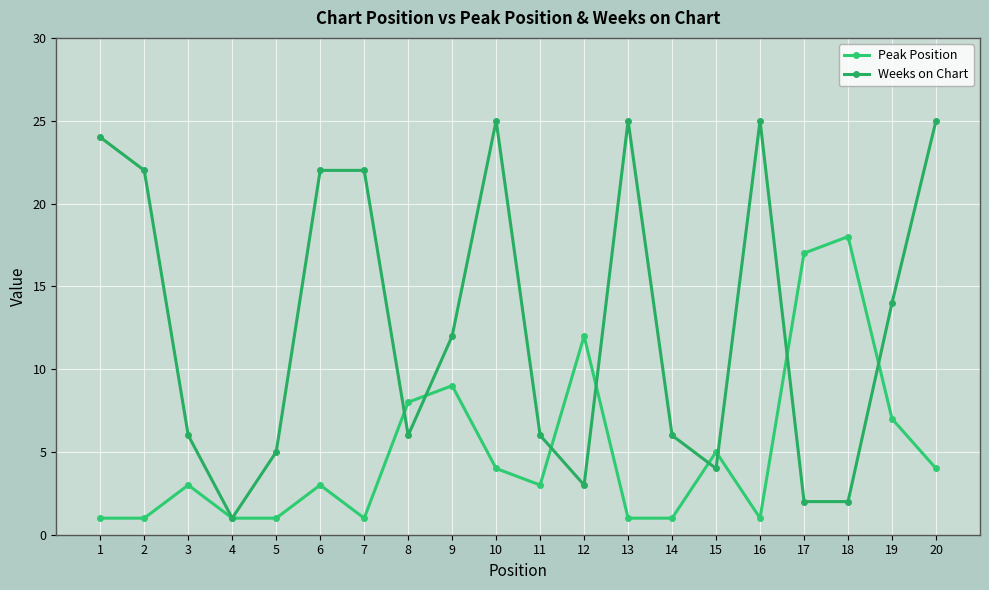

In Peak Position, how many points are lower than both neighbors (excluding endpoints)?

3